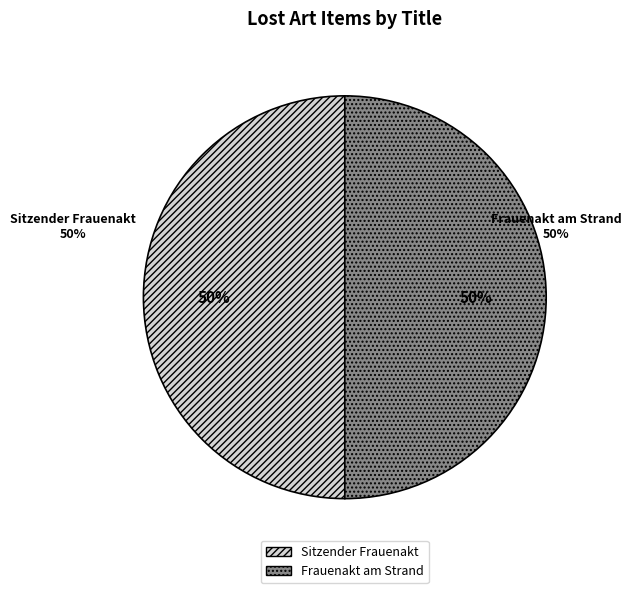

Combined, do Sitzender Frauenakt and Frauenakt am Strand account for over 50%?

Yes